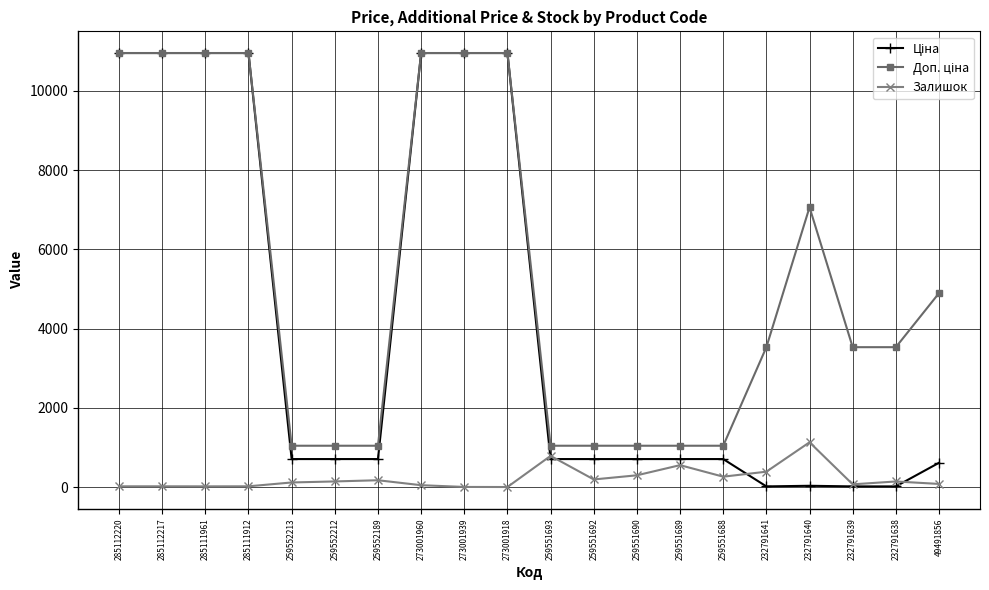

At how many categories does at least one series exceed 9269?

7